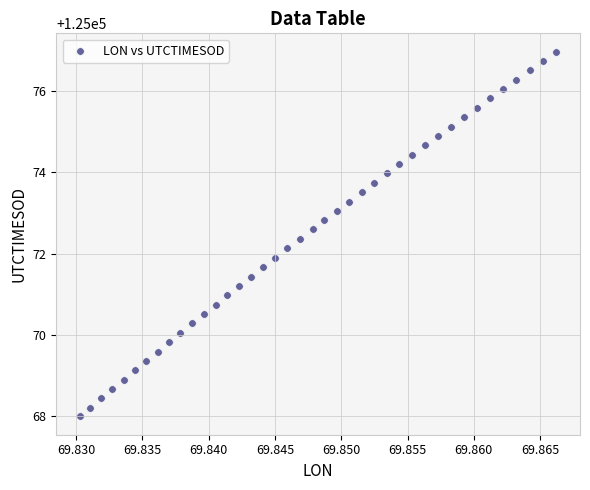

What is the range of Y values (max minus min)?

9.0